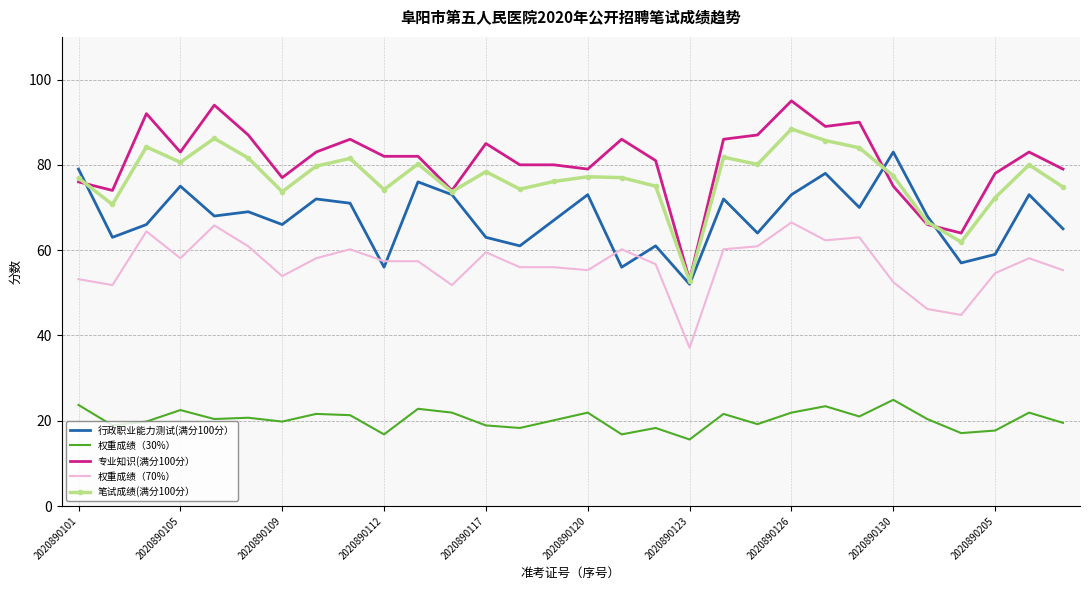

What is the lowest value of the 专业知识(满分100分） series?

53.0